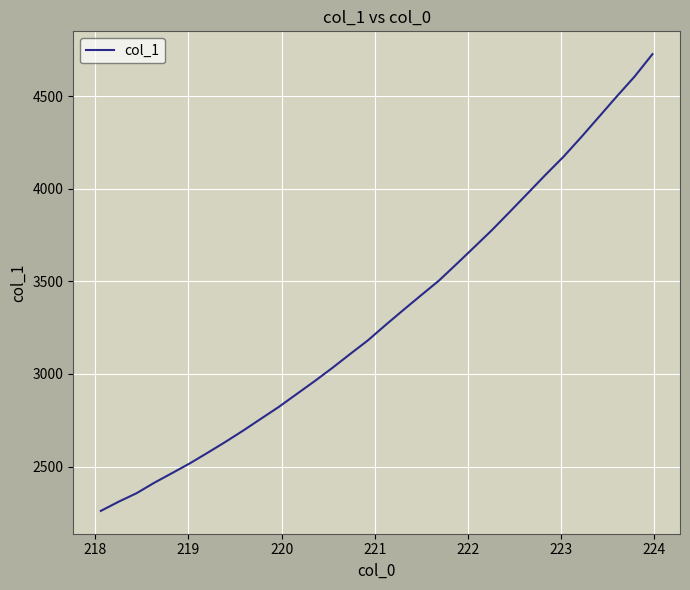

Does the chart display data point markers on the line(s)?

No